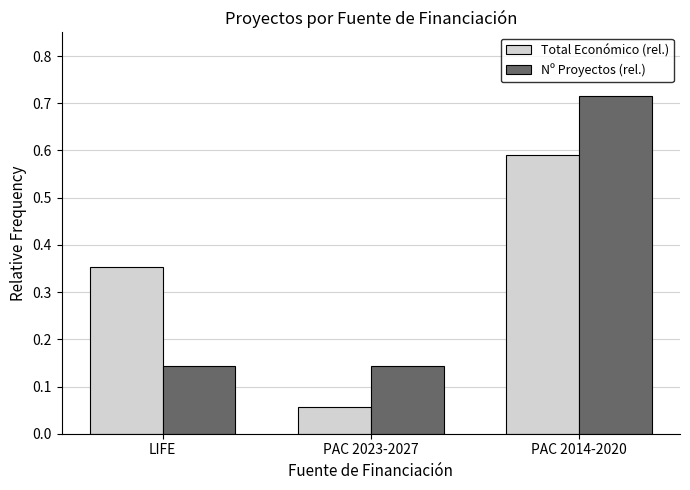

What is the average value of the Total Económico (rel.) series?

0.3